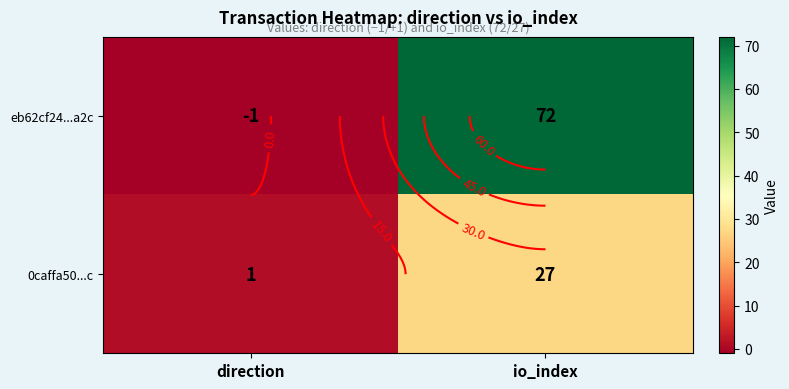

List the labels in order of 0caffa50...c value, smallest first.

direction, io_index